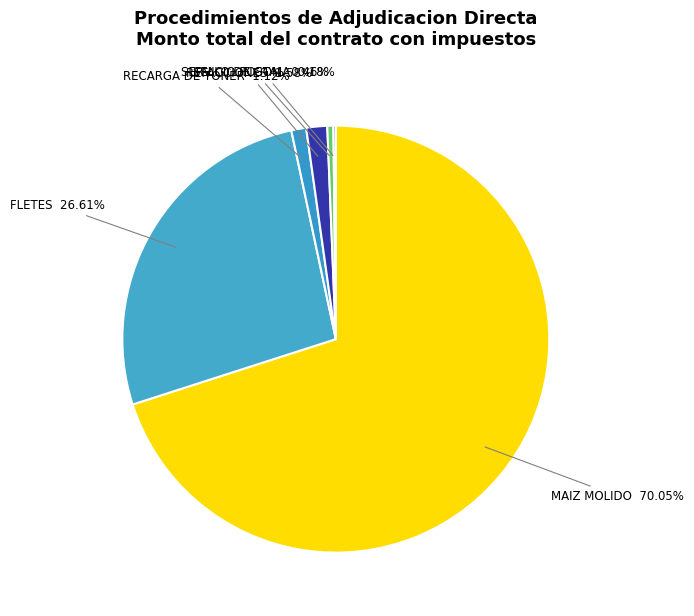

To the nearest percent, what is the average slice percentage?

17%